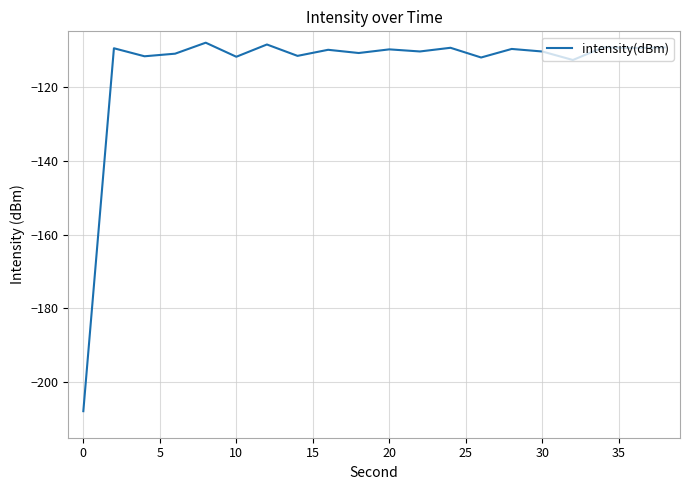

What is the difference between the maximum and minimum values?

99.7